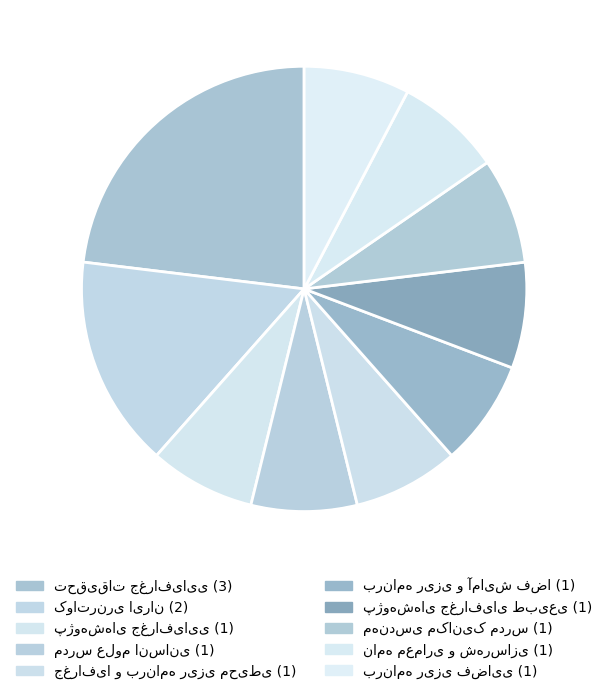

Is it true that پژوهشهای جغرافیایی is 22% of the pie?

False